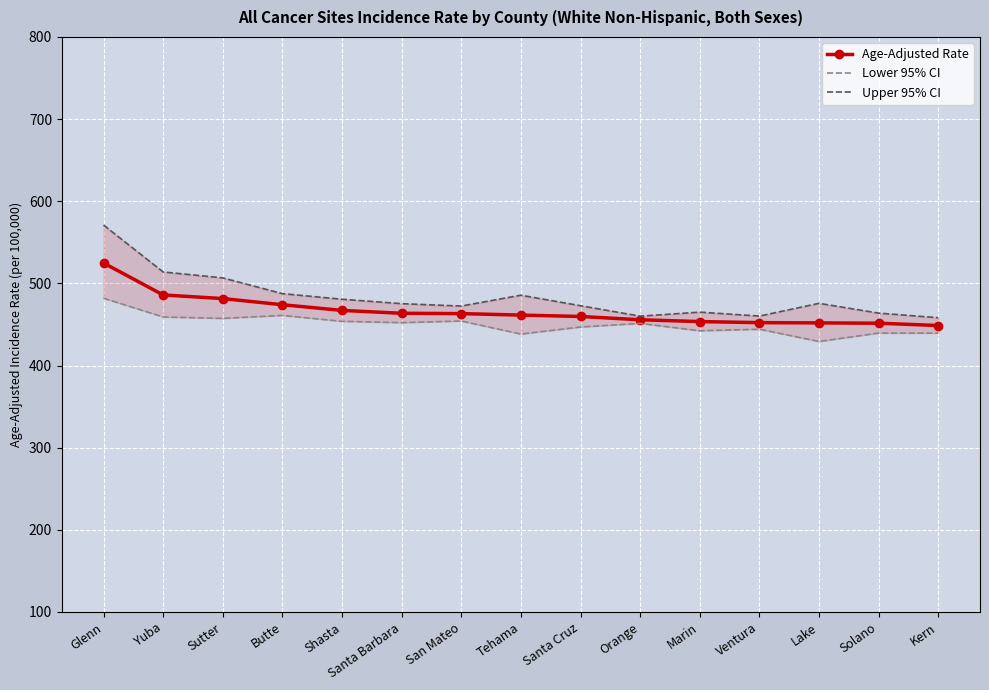

List the series in order of their overall mean, lowest first.

Lower 95% CI, Age-Adjusted Rate, Upper 95% CI